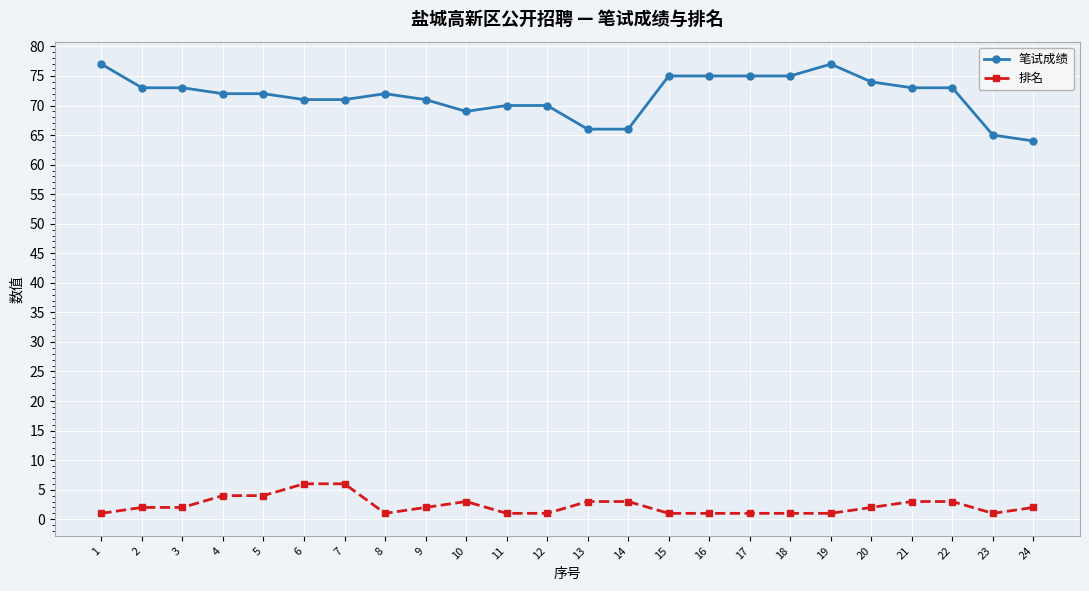

Does the chart have visible grid lines?

Yes